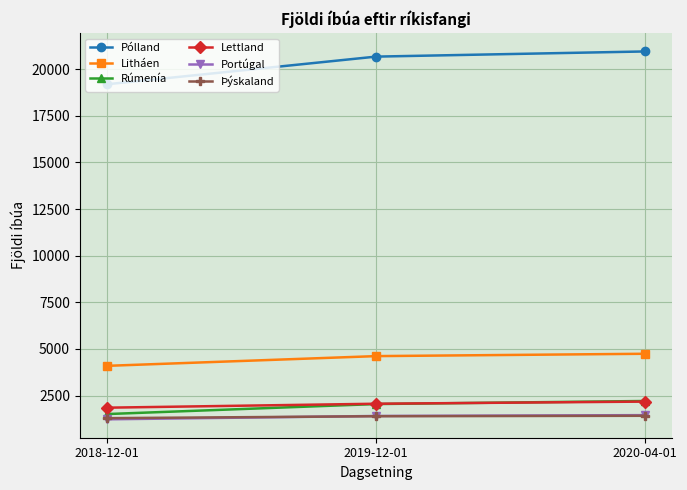

The value of Rúmenía at 2020-04-01 is 2211. True or false?

True